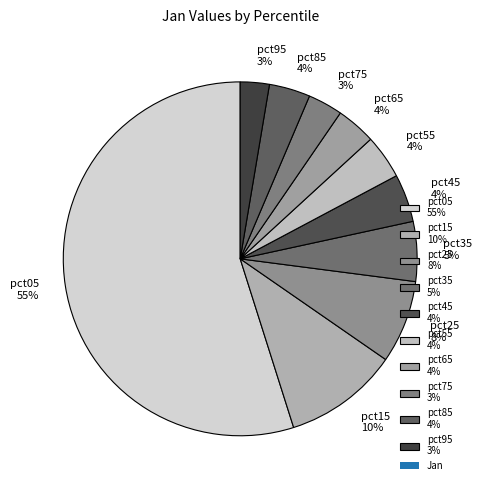

The pct35 slice represents 5% of the pie. True or false?

True